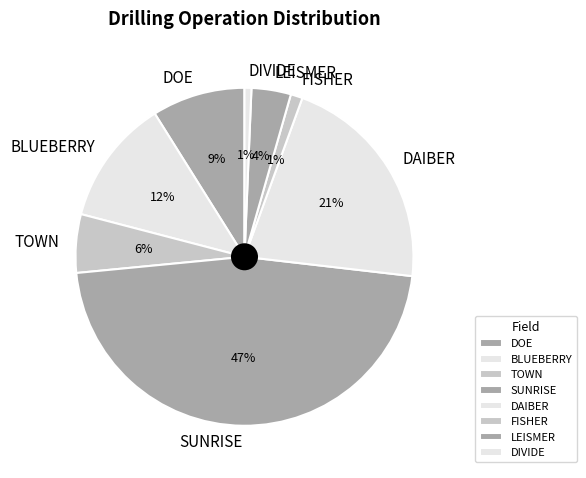

To the nearest percent, what is the average slice percentage?

12%